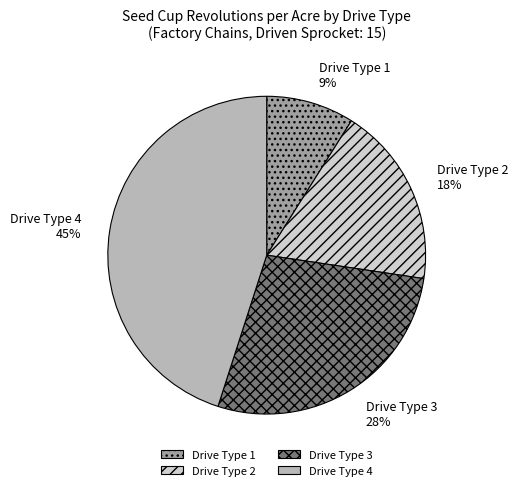

Does any single category account for the majority?

No